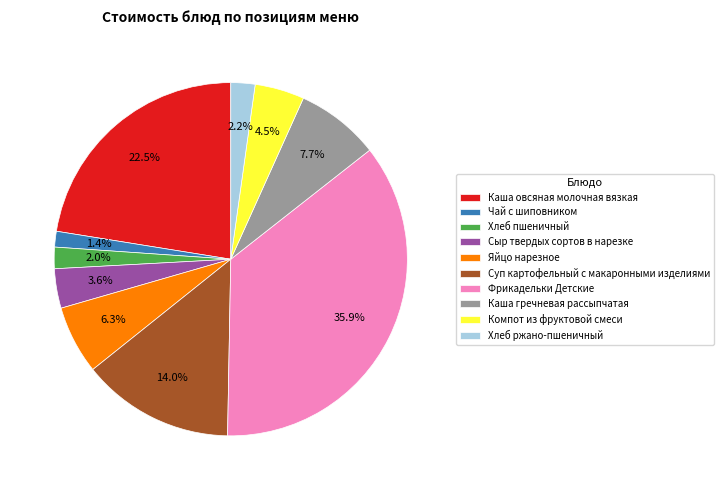

Does any single category account for the majority?

No